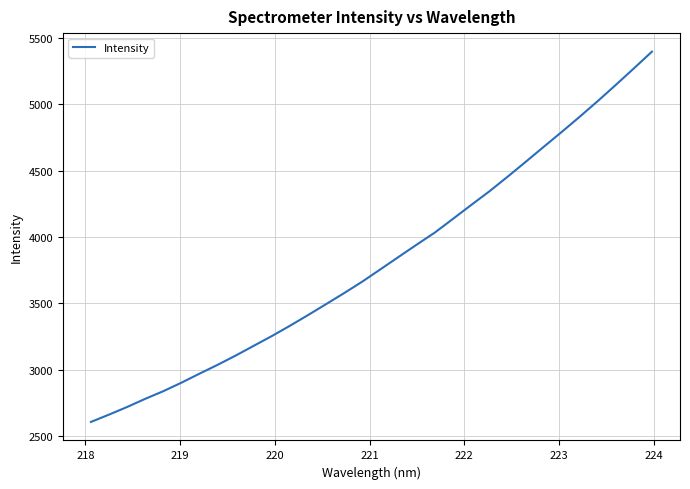

What is the smallest value displayed?

2606.8